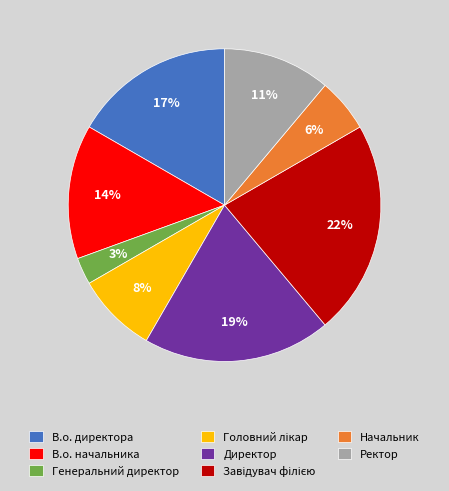

Is there any slice that represents more than half of the pie?

No